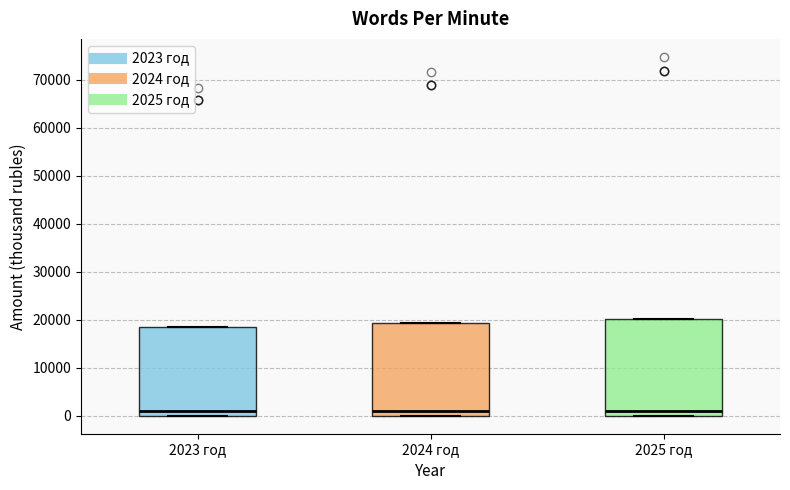

Reading left to right, read every box against the y-axis: the position of its median line, the range the box covers, and the ends of its whiskers. The values are not printed on the chart, so give them approximately, as read against the axis.

2023 год: median 1000, box 0 to 18000, whiskers 0 to 18000
2024 год: median 1000, box 0 to 19000, whiskers 0 to 19000
2025 год: median 1000, box 0 to 20000, whiskers 0 to 20000